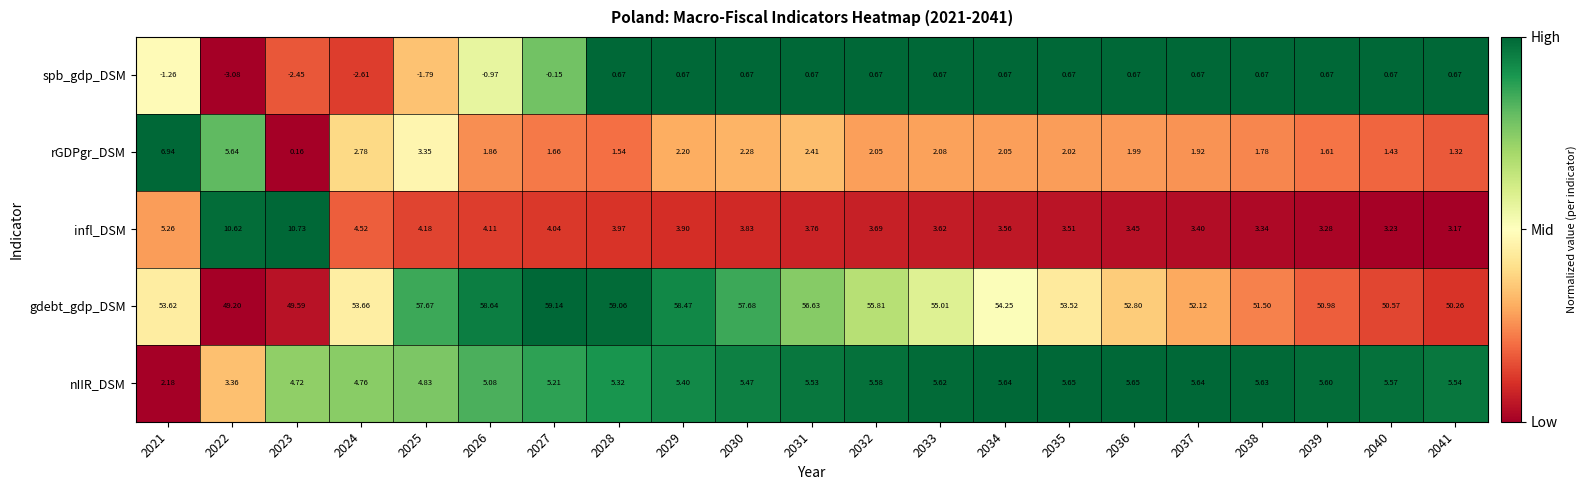

Which label corresponds to the smallest value in the chart?

2022